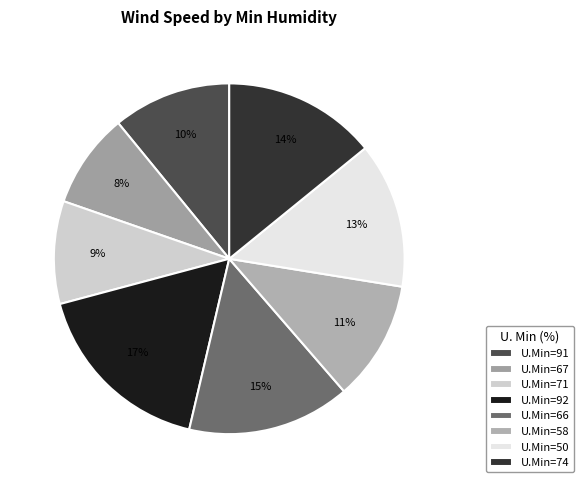

Rank the categories by value from highest to lowest.

92, 66, 74, 50, 58, 91, 71, 67